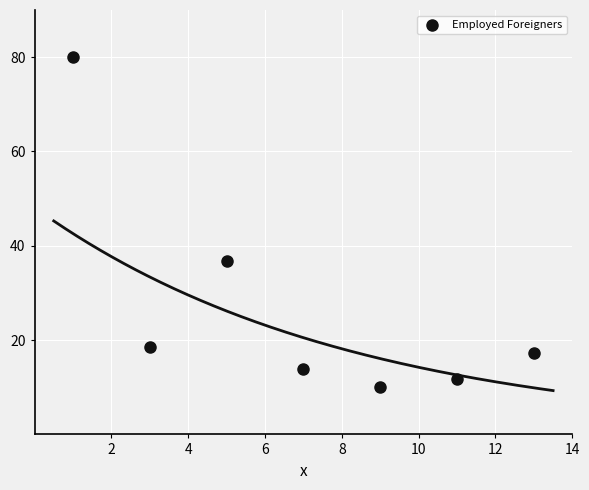

What Y value in the scatter plot is closest to 45?

36.8